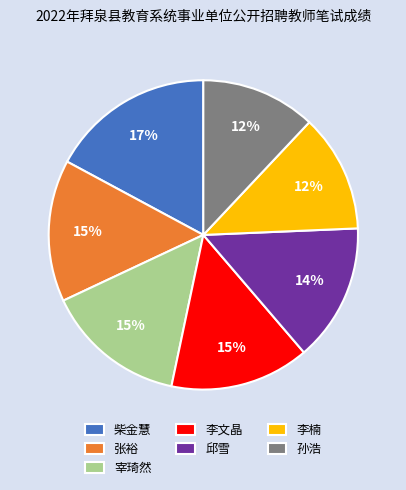

Does 李文晶 represent more than half of the total?

No